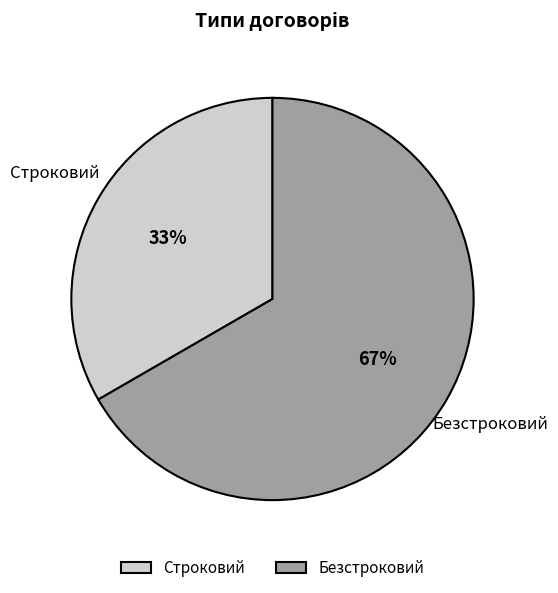

Is Безстроковий the majority of the pie?

Yes